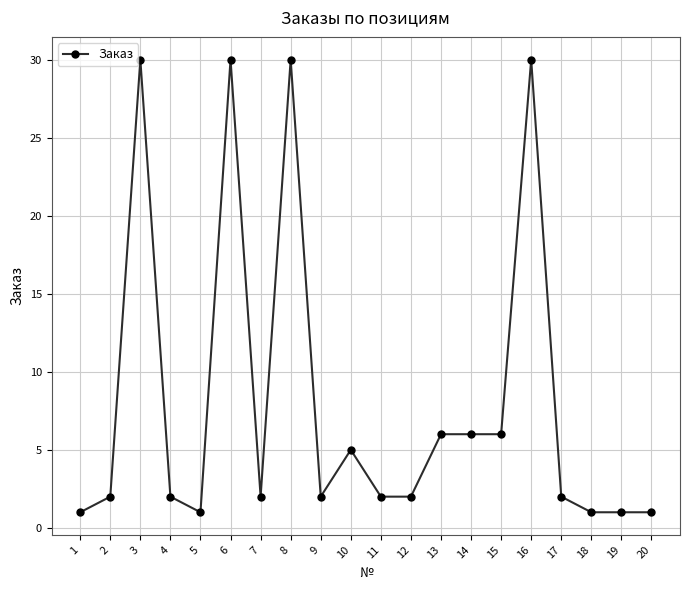

Where is the first local minimum?

5